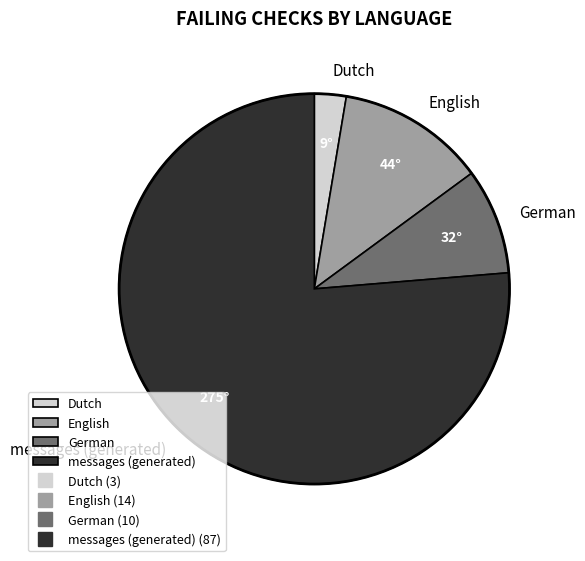

True or false: English accounts for 1% of the total.

False